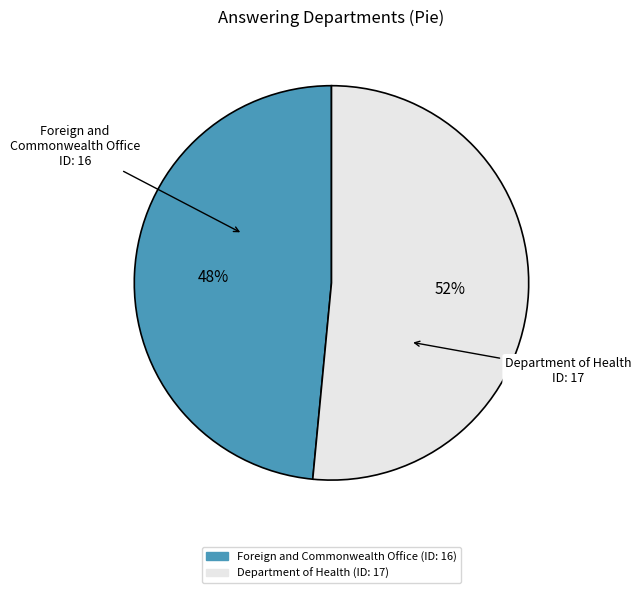

Rank the categories by value from highest to lowest.

Department of Health, Foreign and Commonwealth Office